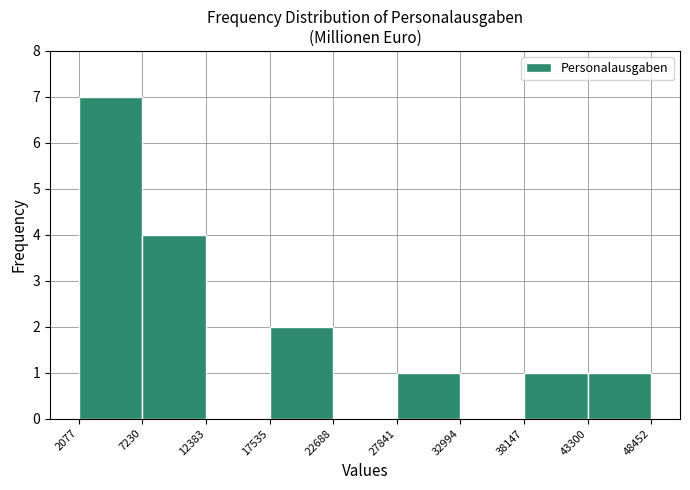

Reading left to right, list every bar in this chart as the range it spans on the x-axis followed by its height. The values are not printed on the chart, so give them approximately, as read against the axis.

2077 to 7230: 7
7230 to 12383: 4
12383 to 17535: 0
17535 to 22688: 2
22688 to 27841: 0
27841 to 32994: 1
32994 to 38147: 0
38147 to 43300: 1
43300 to 48452: 1